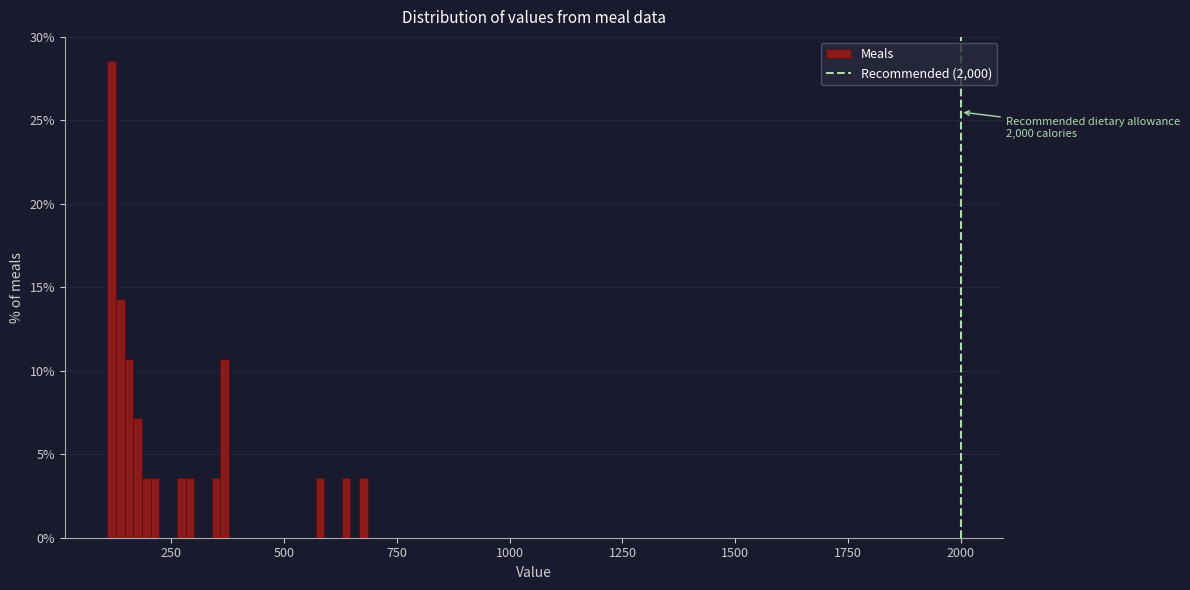

Around what value on the x-axis is the tallest bar? Give the approximate position of its centre, as read against the axis.

100